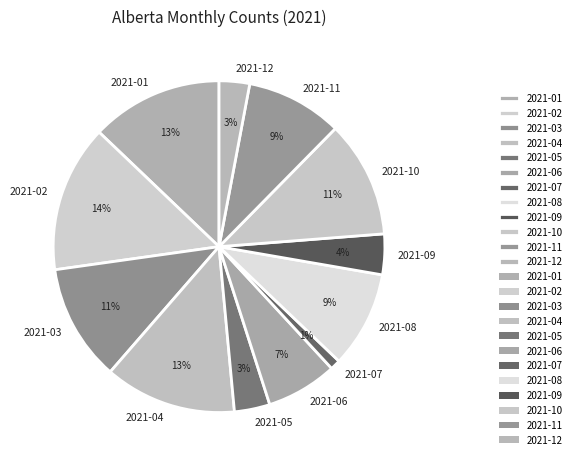

Which category has the smallest portion of the pie?

2021-07